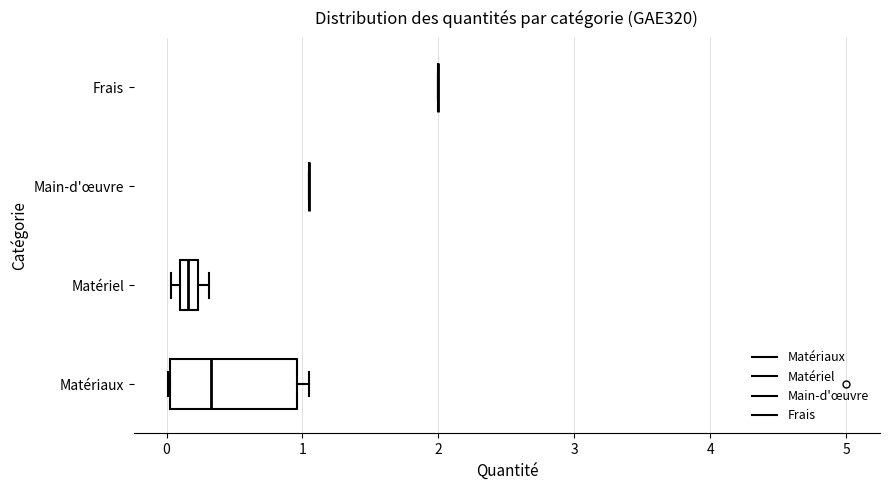

Comparing the boxes themselves (not the whiskers), which one is the widest?

Matériaux